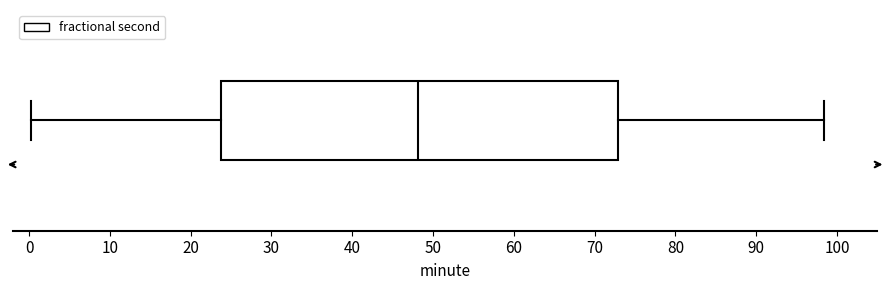

Transcribe this box plot: give where the median line is, the range the box spans, and where the two whiskers end, as read against the x-axis. The values are not printed on the chart, so give them approximately, as read against the axis.

median 48, box 24 to 73, whiskers 0 to 98